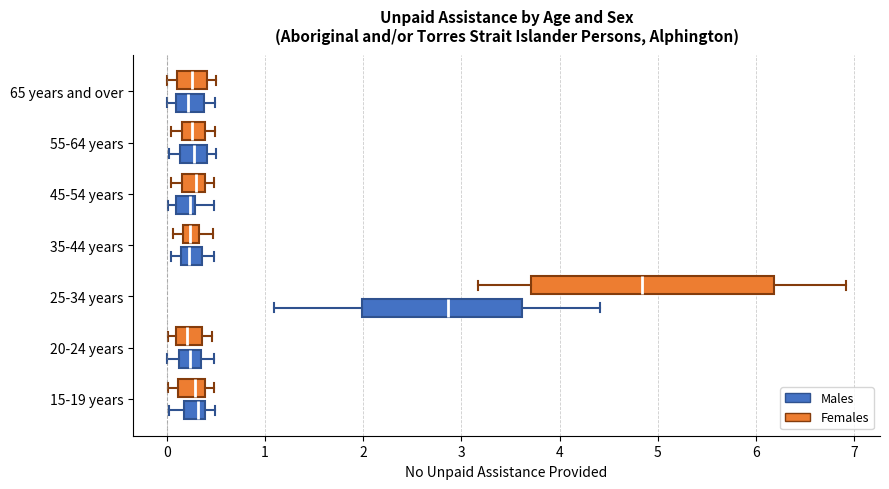

Where is the right edge of the box for 35-44 years (Females) on the x-axis? The values are not printed on the chart, so give them approximately, as read against the axis.

0.3